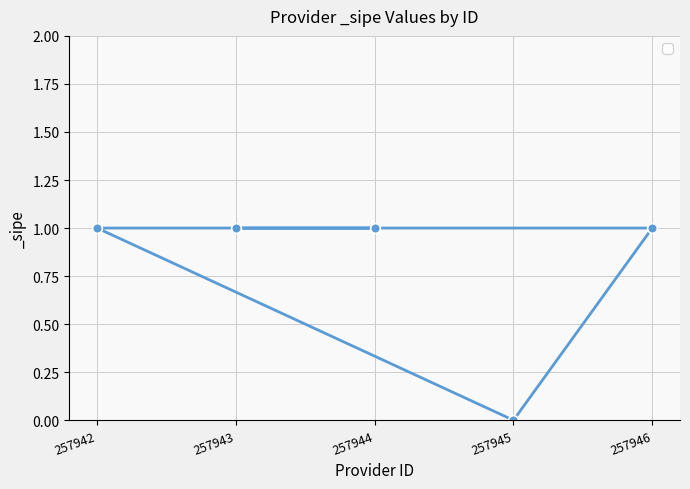

Which label corresponds to the largest value in the chart?

257944